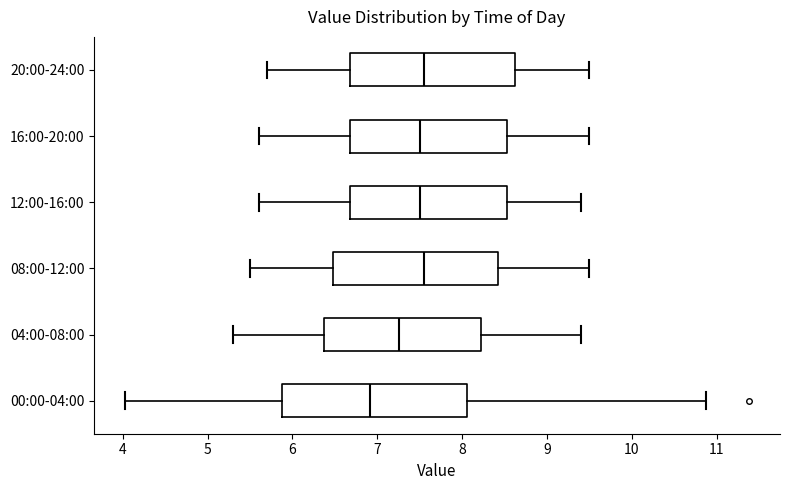

Which box is the widest, from its left edge to its right edge?

00:00-04:00